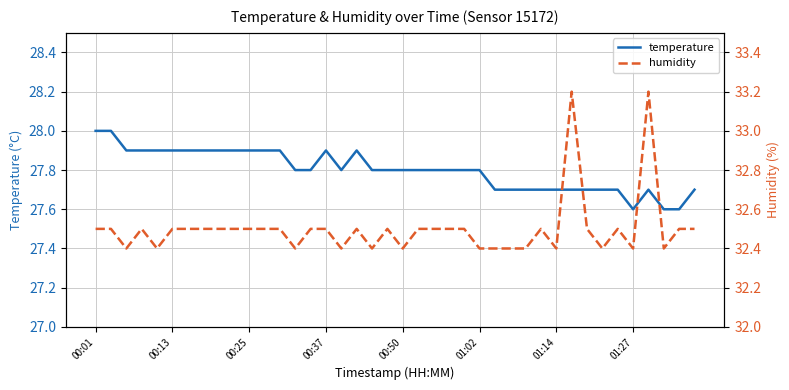

What is the lowest value of the temperature series?

27.6